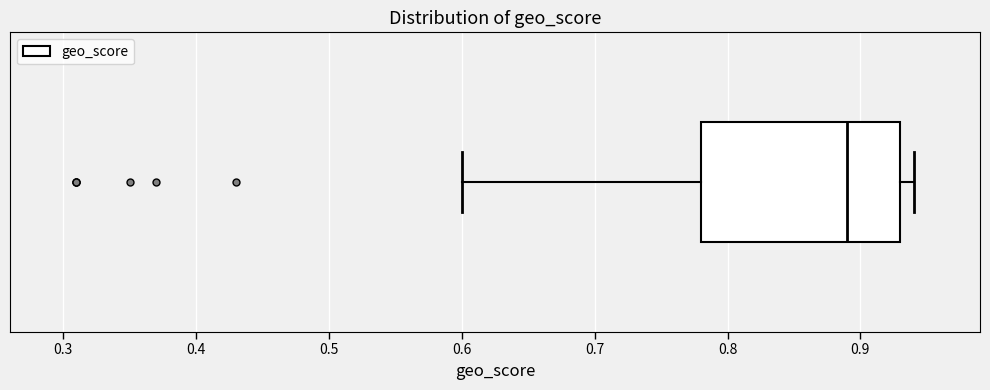

Transcribe this box plot: give where the median line is, the range the box spans, and where the two whiskers end, as read against the x-axis. The values are not printed on the chart, so give them approximately, as read against the axis.

median 0.89, box 0.78 to 0.93, whiskers 0.60 to 0.94